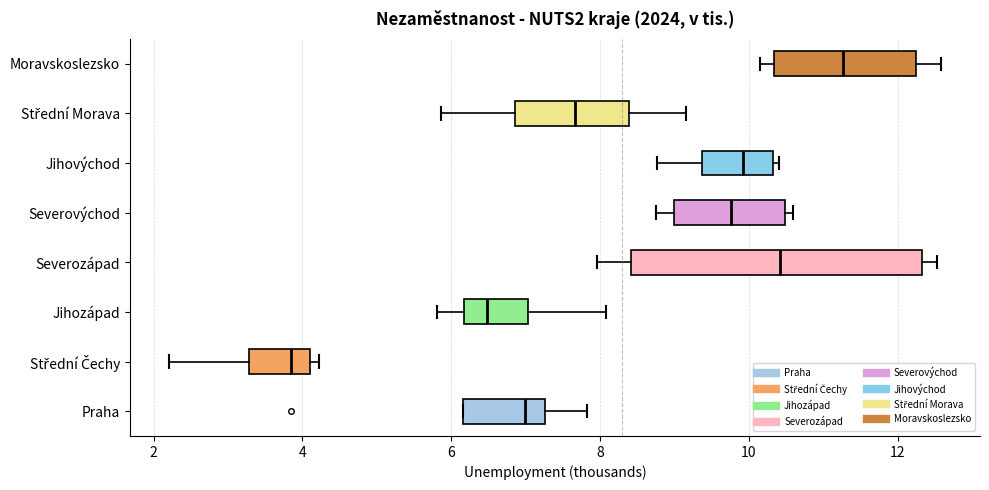

Where does the median line of the box for Praha sit on the x-axis? The values are not printed on the chart, so give them approximately, as read against the axis.

7.0